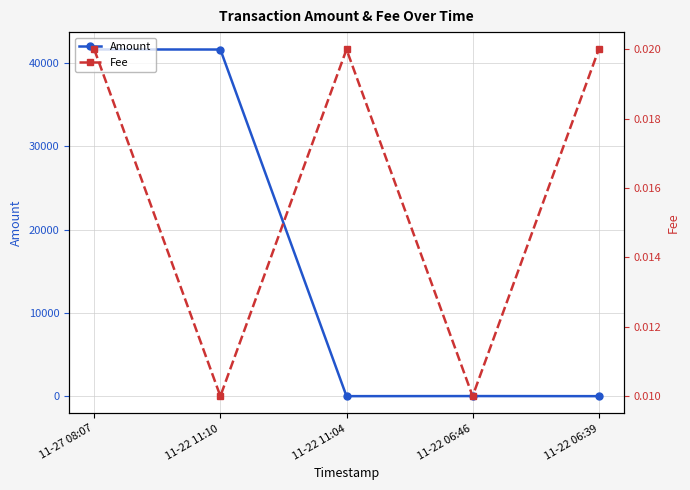

The value of Amount at 11-22 11:10 is 41599.0. True or false?

True